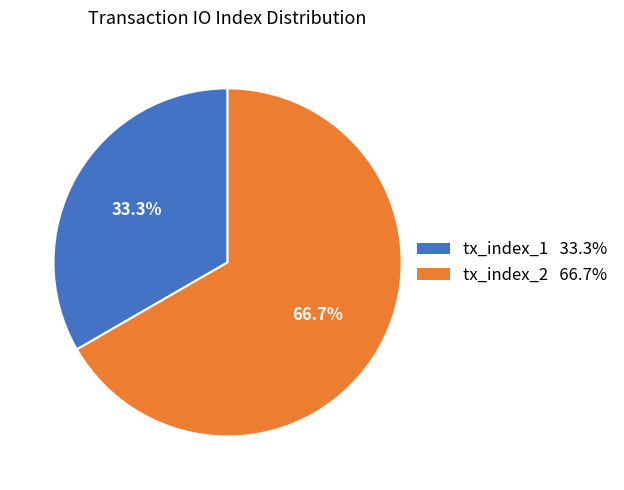

Is it true that tx_index_1 is 33% of the pie?

True